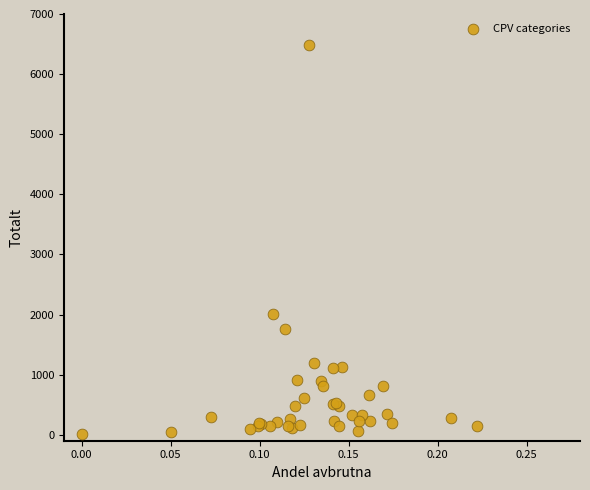

What Y value in the scatter plot is closest to 3253?

2007